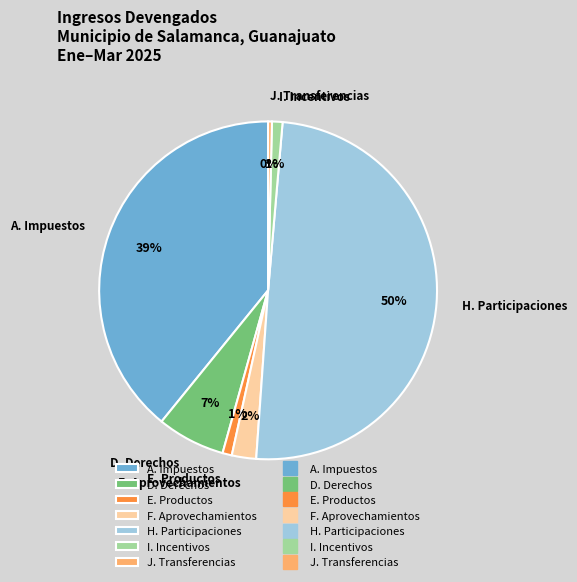

What is the smallest slice in the pie chart?

J. Transferencias